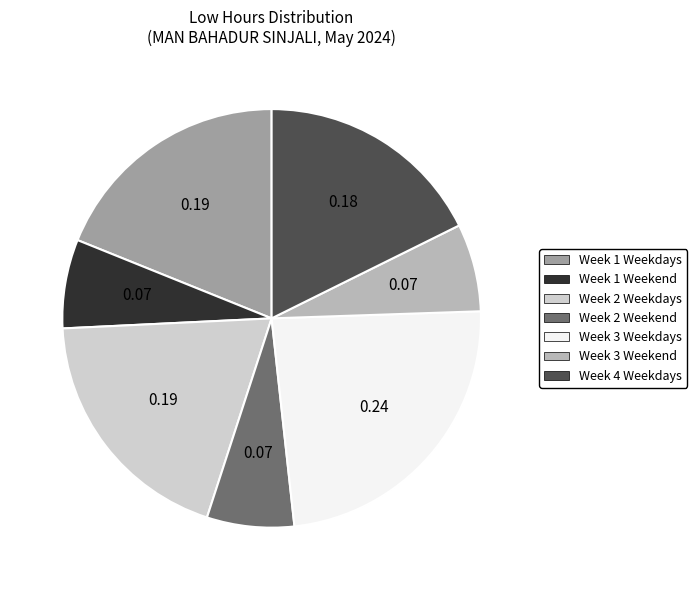

Does Week 3 Weekend account for over 50% of the chart?

No